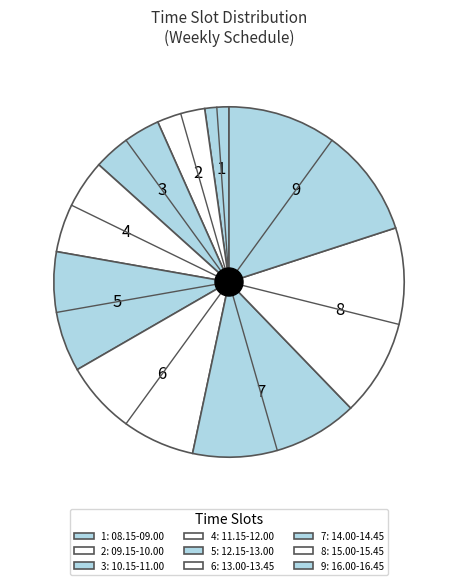

Rank the categories by value from highest to lowest.

9: 16.00-16.45, 8: 15.00-15.45, 7: 14.00-14.45, 6: 13.00-13.45, 5: 12.15-13.00, 4: 11.15-12.00, 3: 10.15-11.00, 2: 09.15-10.00, 1: 08.15-09.00